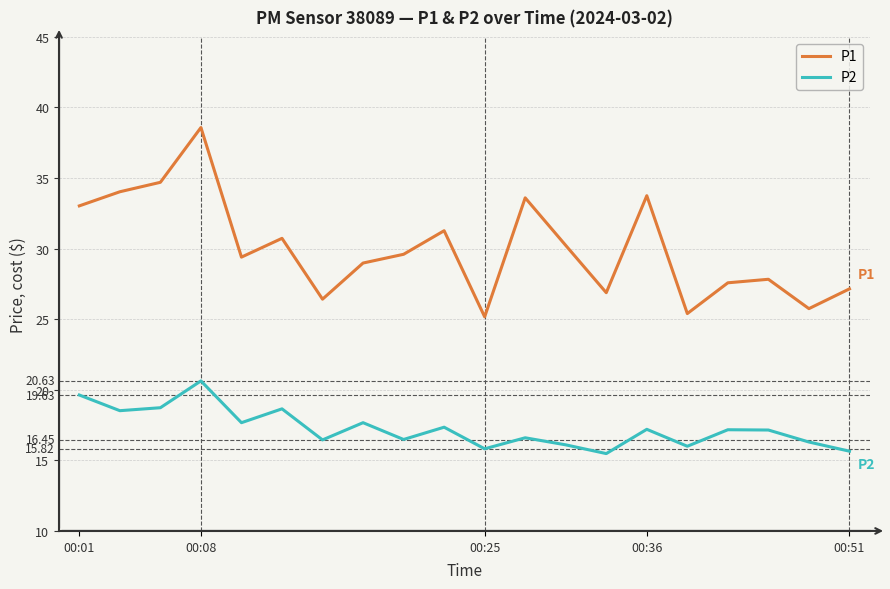

Rank the series by their maximum value, from lowest to highest.

P2, P1